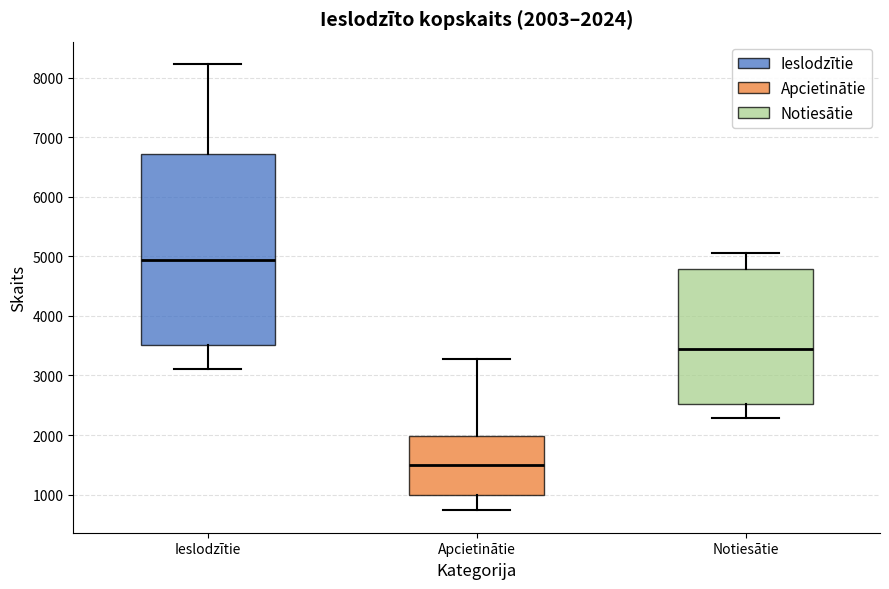

Which box has the highest median line?

Ieslodzītie